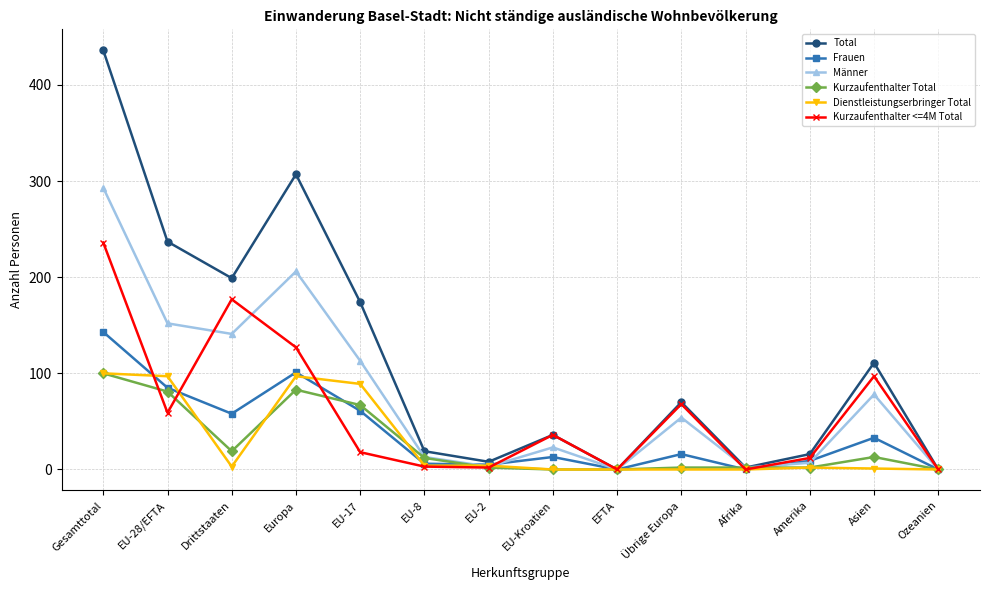

Which series has the widest spread of values?

Total